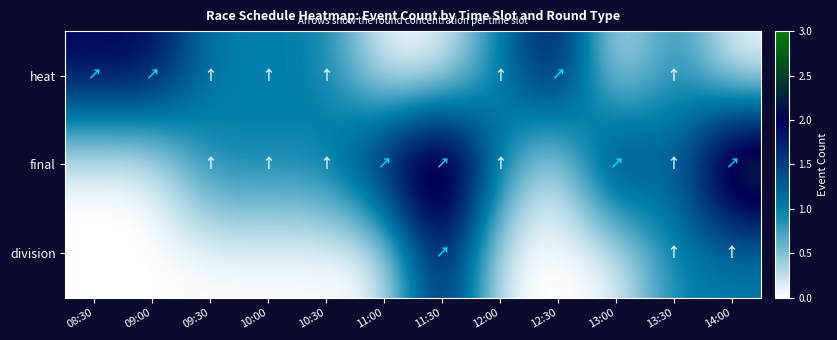

Rank the series at 12:00 from highest to lowest value.

heat, final, division